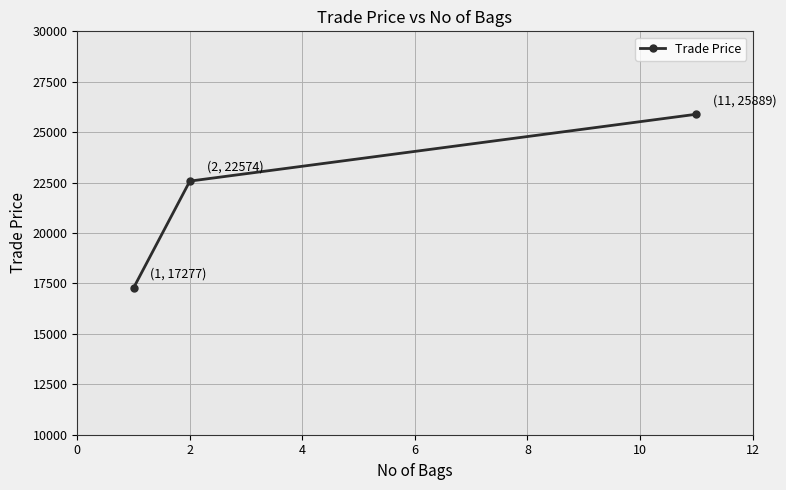

What is the sum of all values?

65740